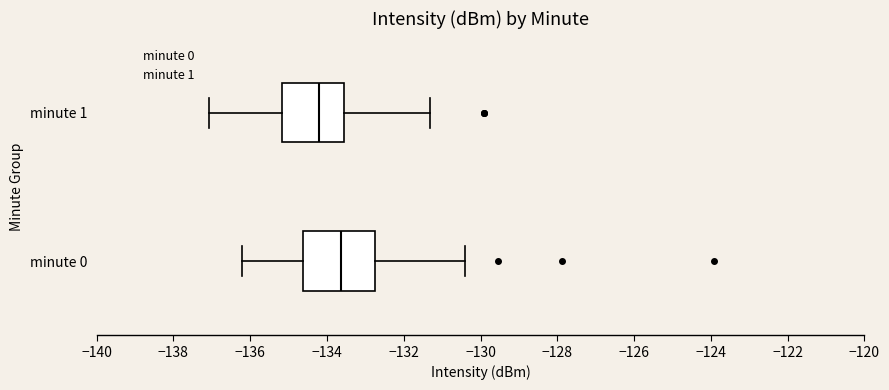

Reading bottom to top, read every box against the x-axis: the position of its median line, the range the box covers, and the ends of its whiskers. The values are not printed on the chart, so give them approximately, as read against the axis.

minute 0: median -133.6, box -134.6 to -132.8, whiskers -136.2 to -130.4
minute 1: median -134.2, box -135.2 to -133.6, whiskers -137.0 to -131.4